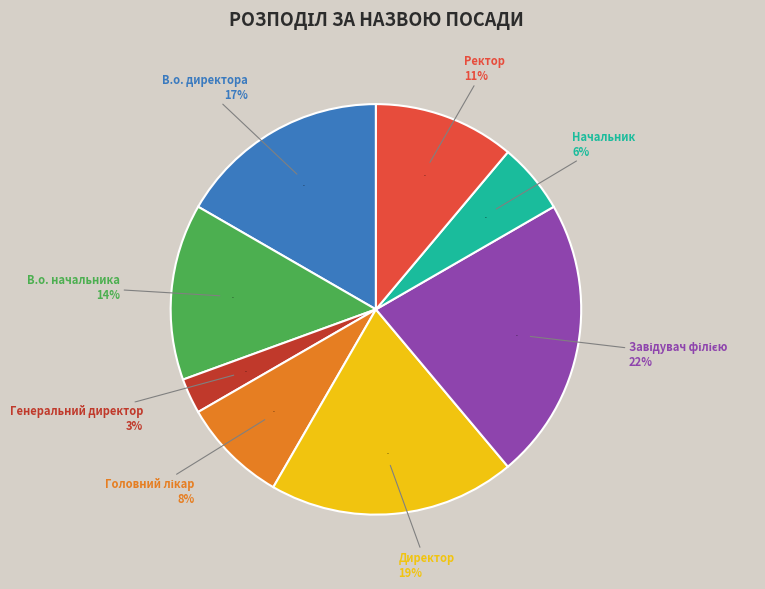

The Ректор slice represents 11% of the pie. True or false?

True